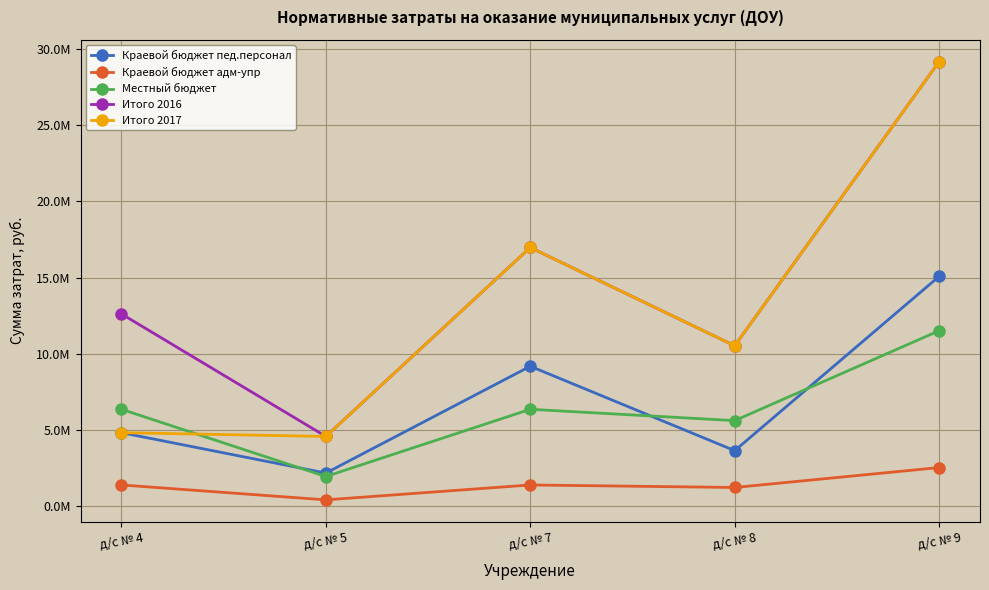

True or false: Итого 2017 has more than 2 interior local peaks.

False